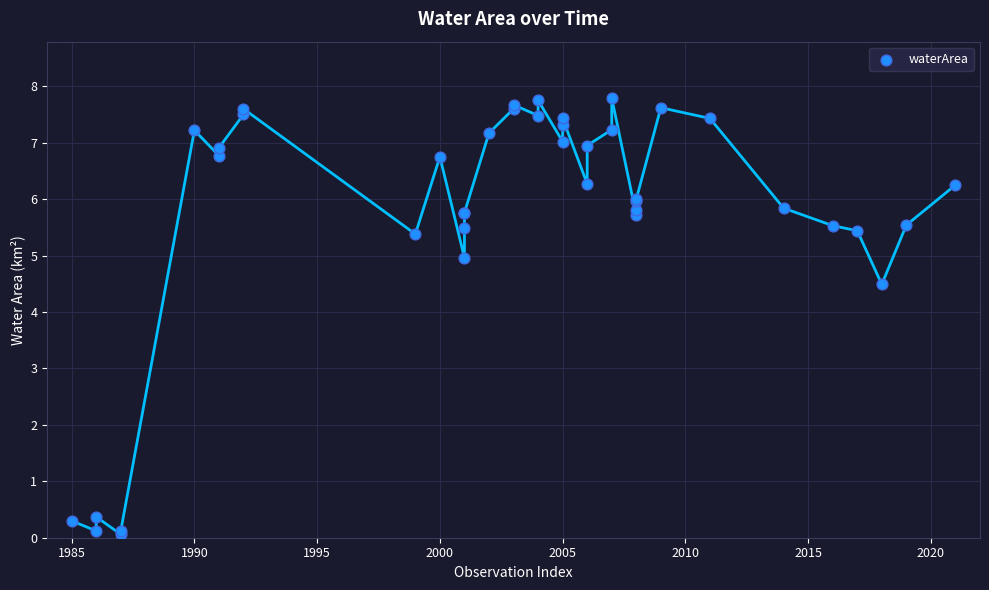

What Y value in the scatter plot is closest to 3?

4.5